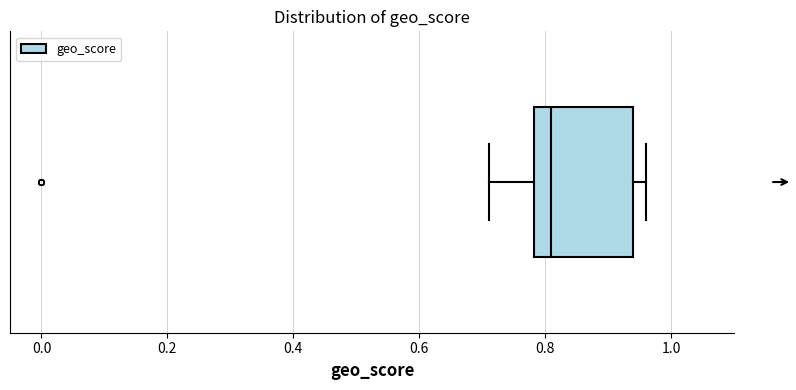

Where is the left edge of the box on the x-axis? The values are not printed on the chart, so give them approximately, as read against the axis.

0.78